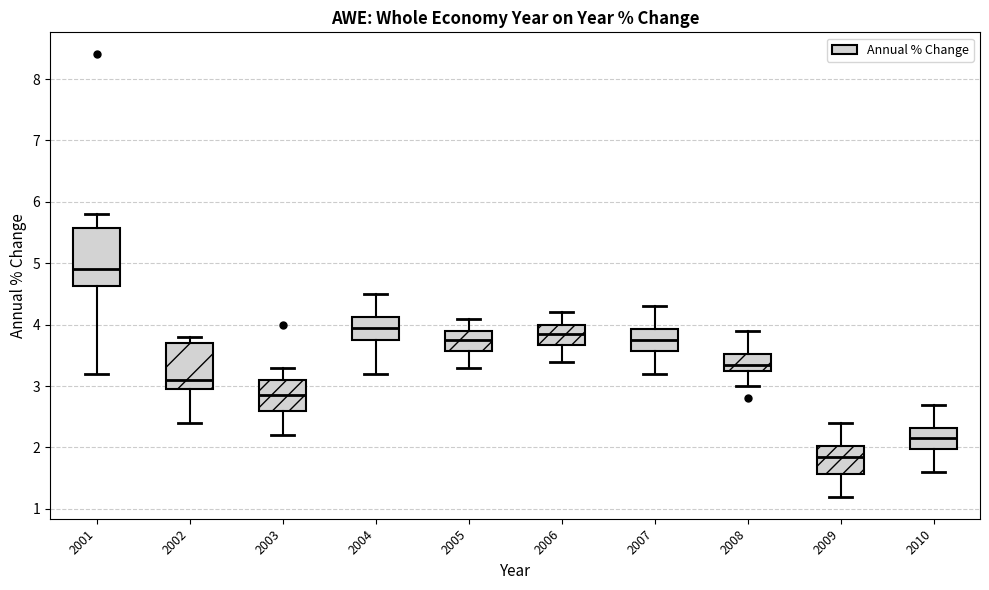

Where does the upper whisker of the box at x = 2010 end on the y-axis? The values are not printed on the chart, so give them approximately, as read against the axis.

2.7